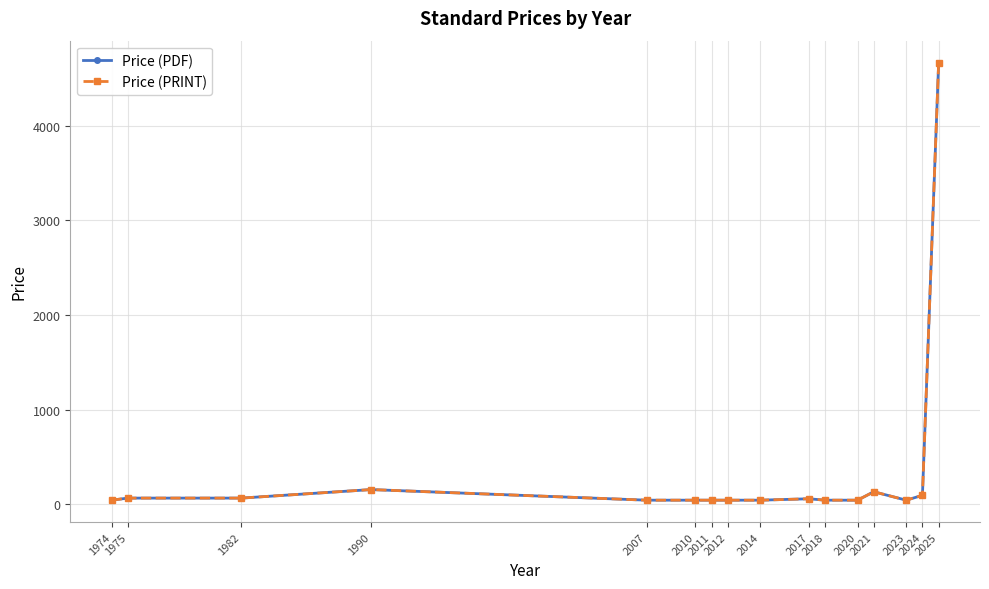

Does the chart have visible grid lines?

Yes